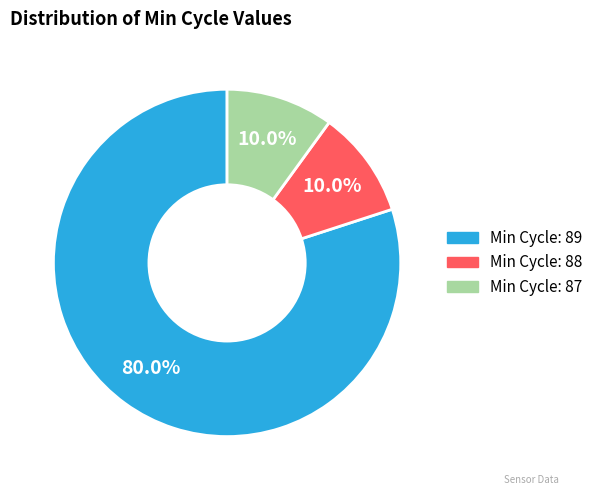

Is there any slice that represents more than half of the pie?

Yes